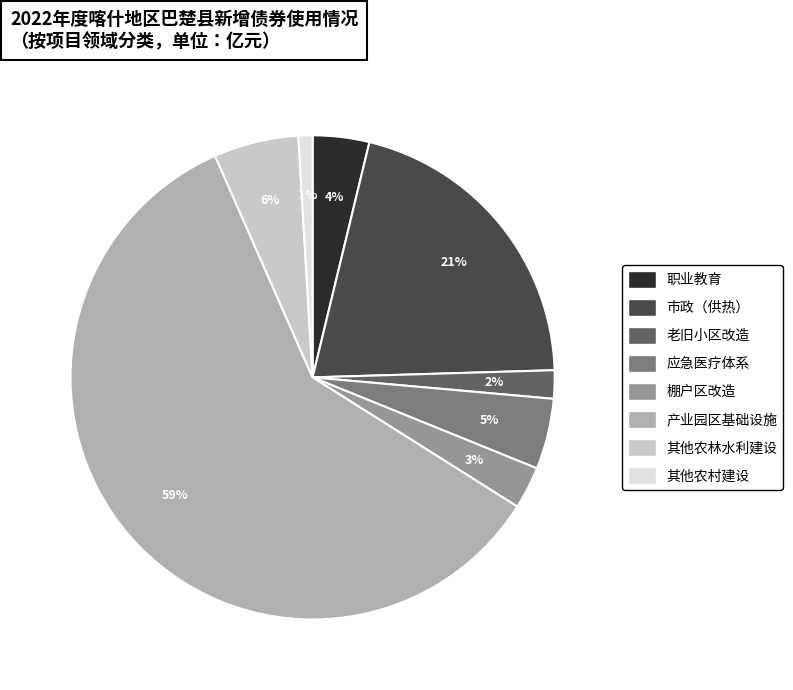

What percentage is the 老旧小区改造 slice, to the nearest percent?

2%